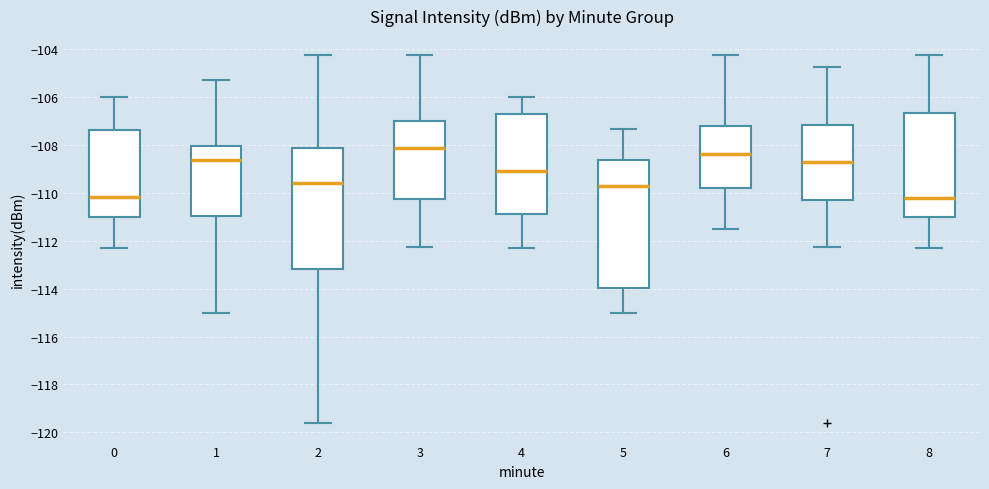

Reading left to right, read every box against the y-axis: the position of its median line, the range the box covers, and the ends of its whiskers. The values are not printed on the chart, so give them approximately, as read against the axis.

0: median -110.2, box -111.0 to -107.4, whiskers -112.4 to -106.0
1: median -108.6, box -111.0 to -108.0, whiskers -115.0 to -105.2
2: median -109.6, box -113.2 to -108.2, whiskers -119.6 to -104.2
3: median -108.2, box -110.2 to -107.0, whiskers -112.2 to -104.2
4: median -109.2, box -110.8 to -106.8, whiskers -112.4 to -106.0
5: median -109.8, box -114.0 to -108.6, whiskers -115.0 to -107.4
6: median -108.4, box -109.8 to -107.2, whiskers -111.4 to -104.2
7: median -108.6, box -110.4 to -107.2, whiskers -112.2 to -104.8
8: median -110.2, box -111.0 to -106.6, whiskers -112.4 to -104.2